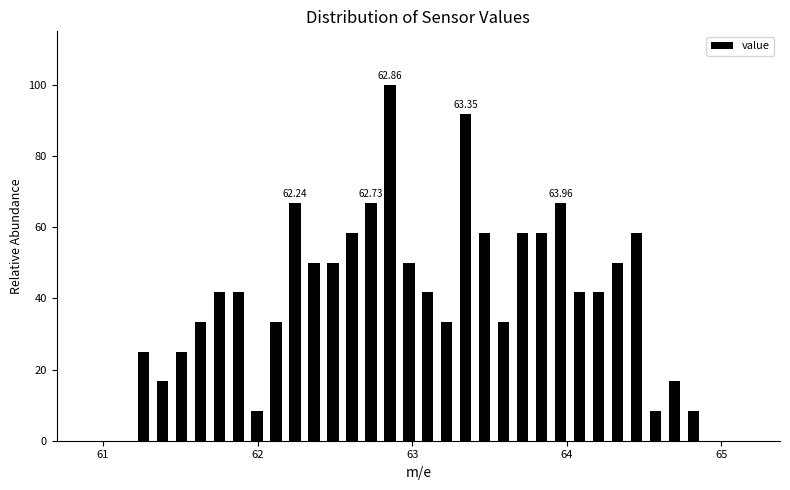

Read against the x-axis, roughly where is the centre of the tallest bar?

62.9